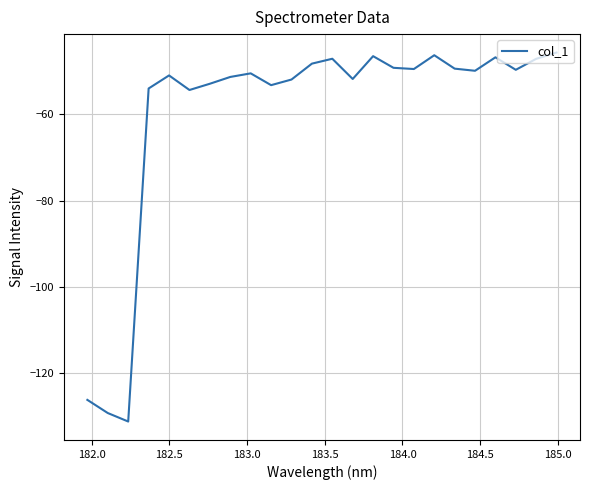

What is the difference between the maximum and minimum values?

85.4